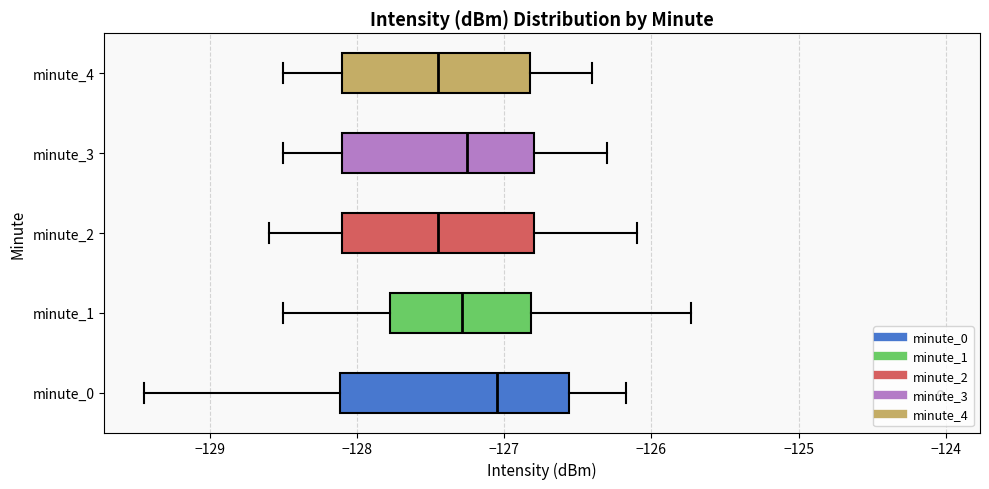

Comparing the boxes themselves (not the whiskers), which one is the widest?

minute_0